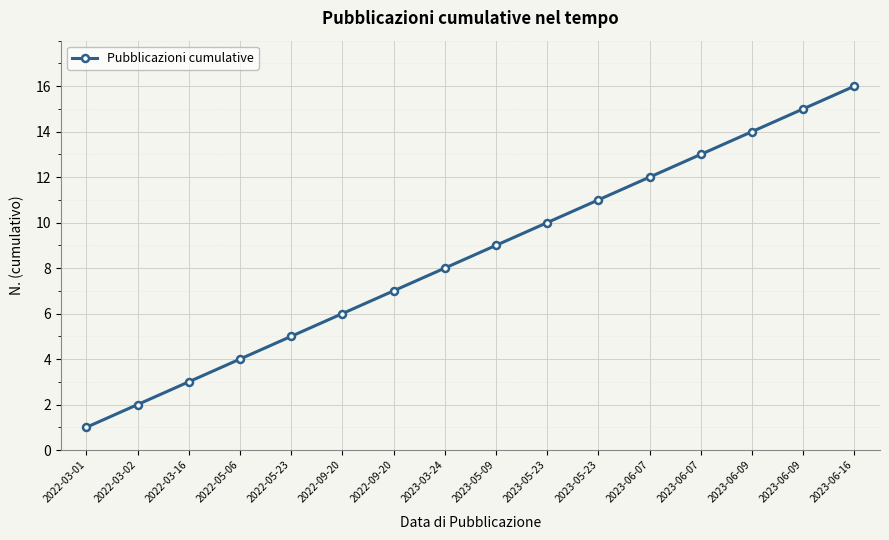

What is the change in value from 2023-05-23 to 2023-06-09?

+3